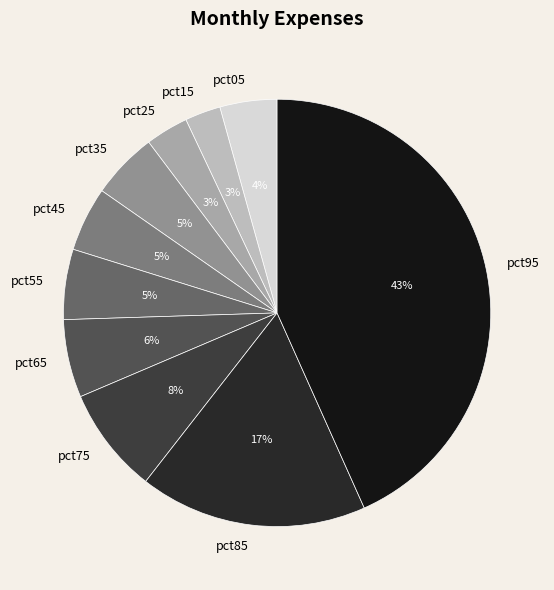

Which slice is the largest?

pct95